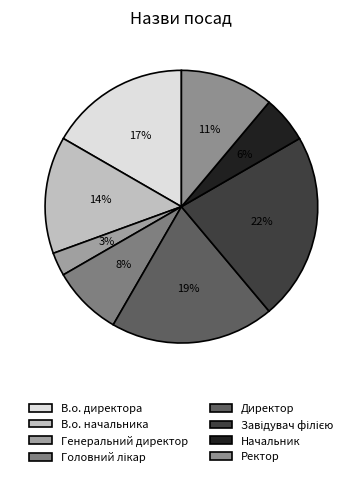

To the nearest percent, what percentage of the pie is В.о. директора?

17%